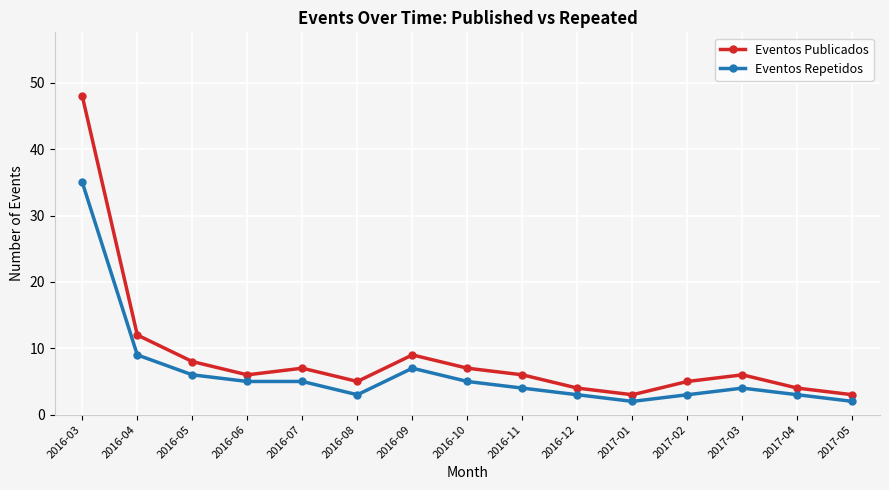

Which series has the widest spread of values?

Eventos Publicados